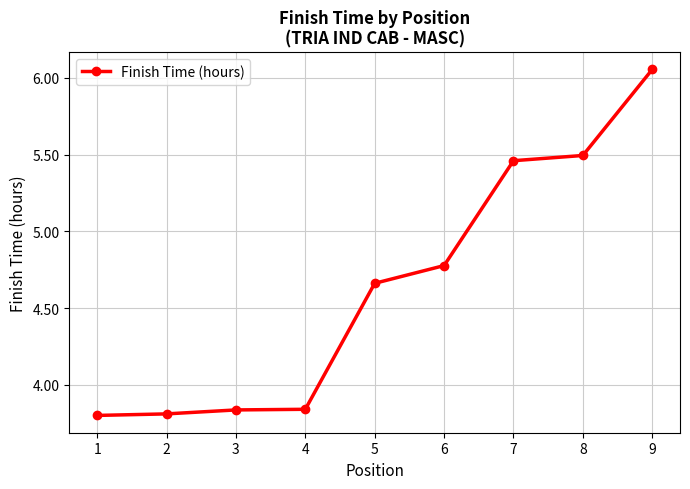

Does the chart display data point markers on the line(s)?

Yes